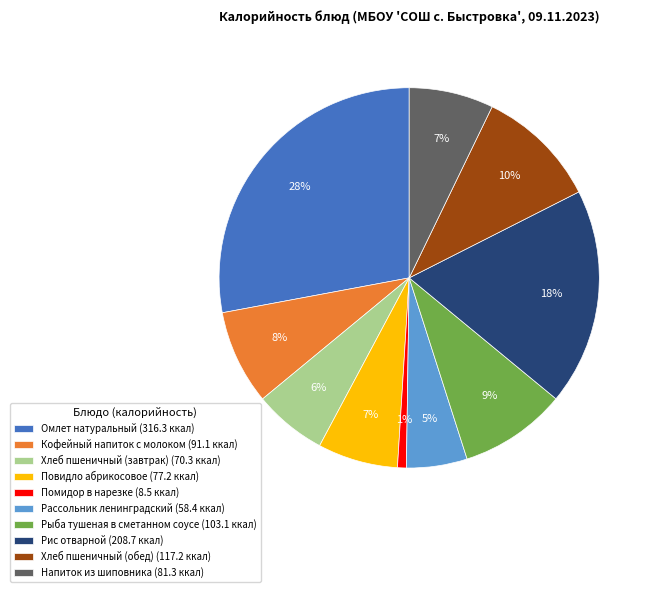

Does any single category account for the majority?

No